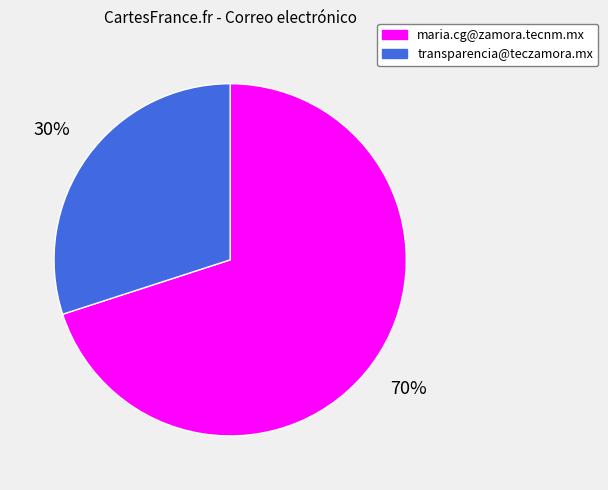

To the nearest percent, what portion does maria.cg@zamora.tecnm.mx represent?

70%